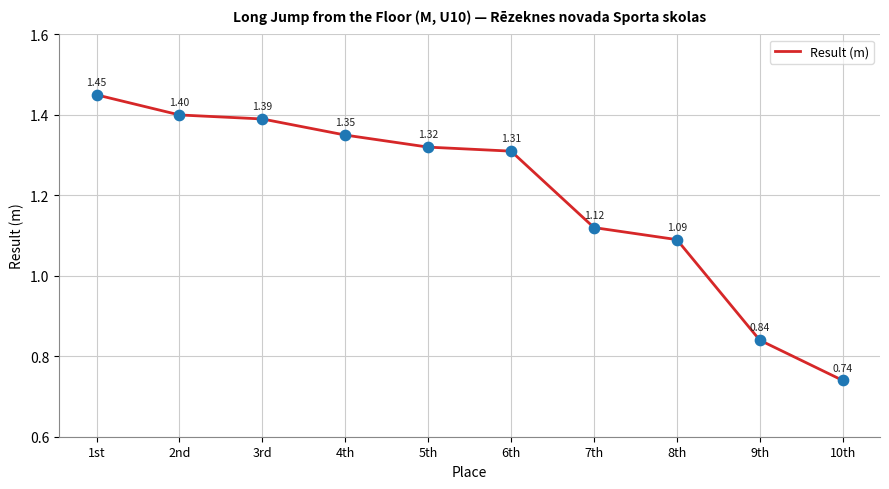

Between 1st and 9th, which is larger?

1st